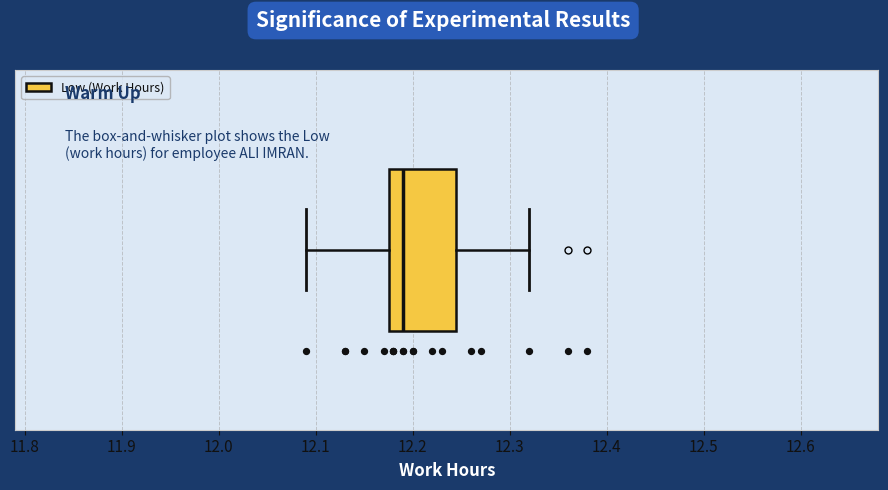

Transcribe this box plot: give where the median line is, the range the box spans, and where the two whiskers end, as read against the x-axis. The values are not printed on the chart, so give them approximately, as read against the axis.

median 12.19, box 12.18 to 12.25, whiskers 12.09 to 12.32